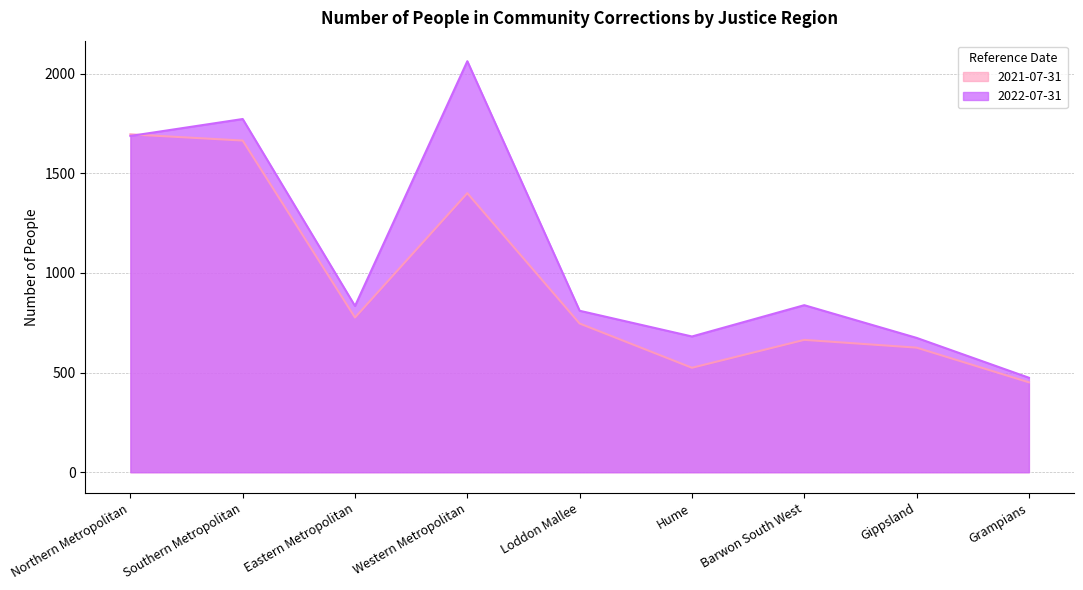

How many categories are shown in the chart?

9